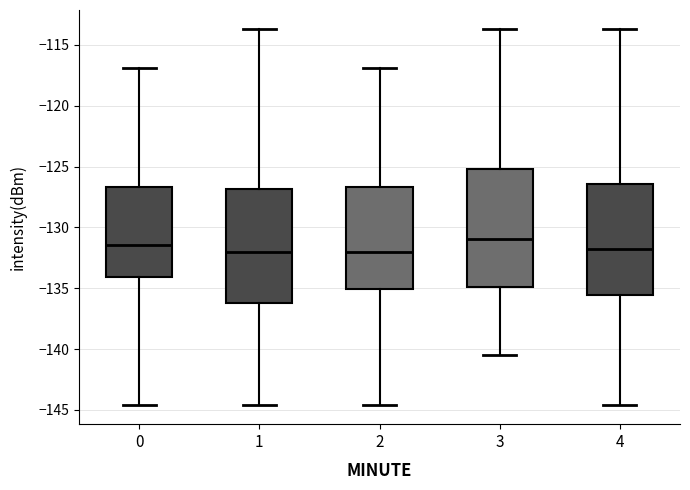

Reading left to right, read every box against the y-axis: the position of its median line, the range the box covers, and the ends of its whiskers. The values are not printed on the chart, so give them approximately, as read against the axis.

0: median -131.5, box -134.0 to -126.5, whiskers -144.5 to -117.0
1: median -132.0, box -136.0 to -127.0, whiskers -144.5 to -113.5
2: median -132.0, box -135.0 to -126.5, whiskers -144.5 to -117.0
3: median -131.0, box -135.0 to -125.0, whiskers -140.5 to -113.5
4: median -131.5, box -135.5 to -126.5, whiskers -144.5 to -113.5